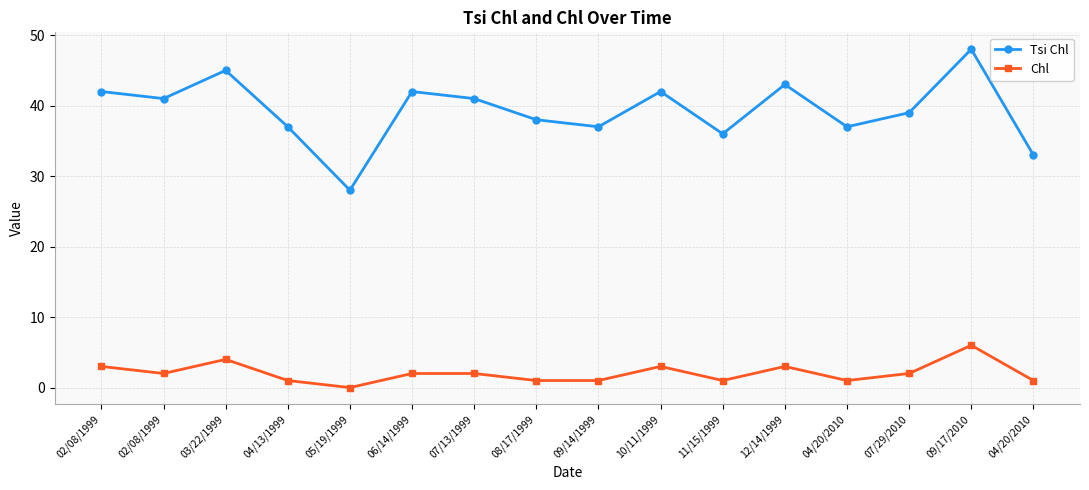

List the series in order of their peak value, highest first.

Tsi Chl, Chl